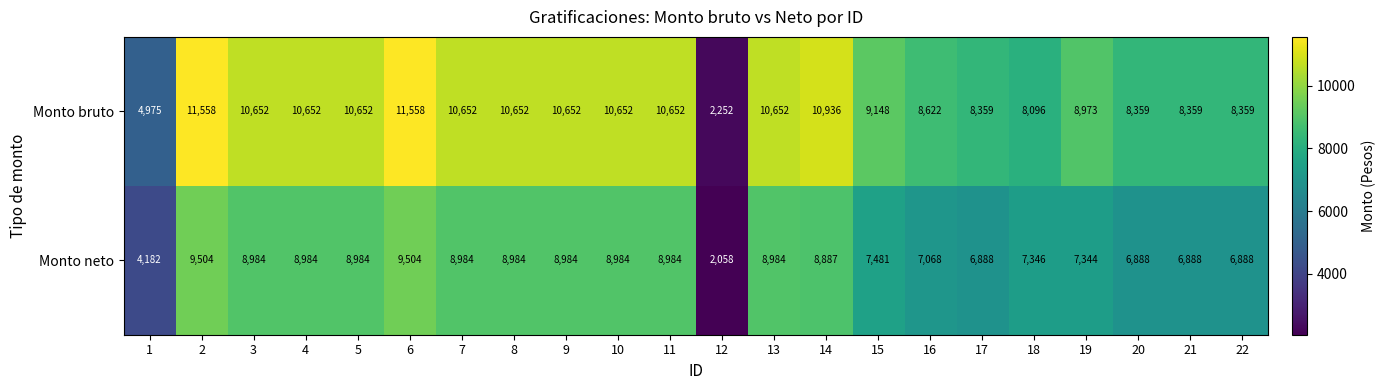

What is the minimum value shown in the chart?

2058